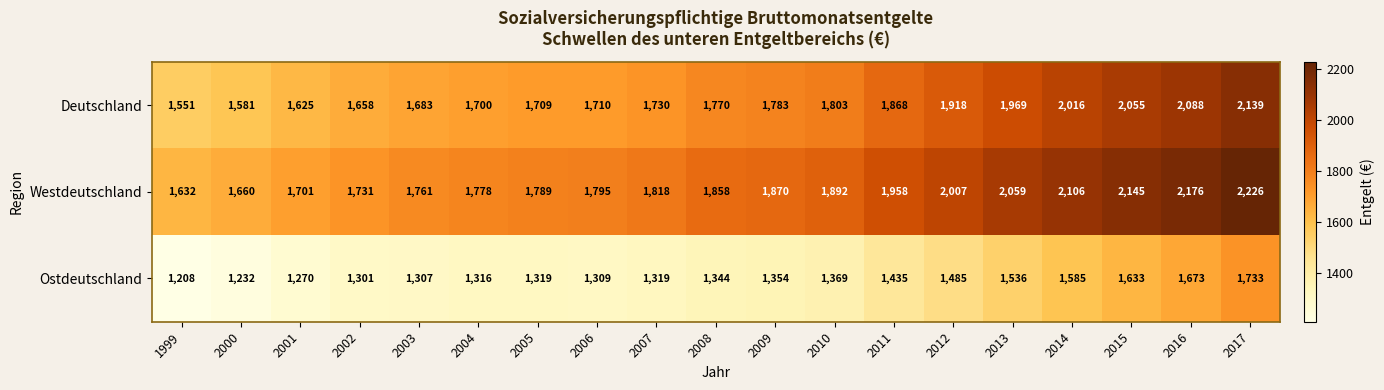

Where is Ostdeutschland nearest to the value 1470?

2012